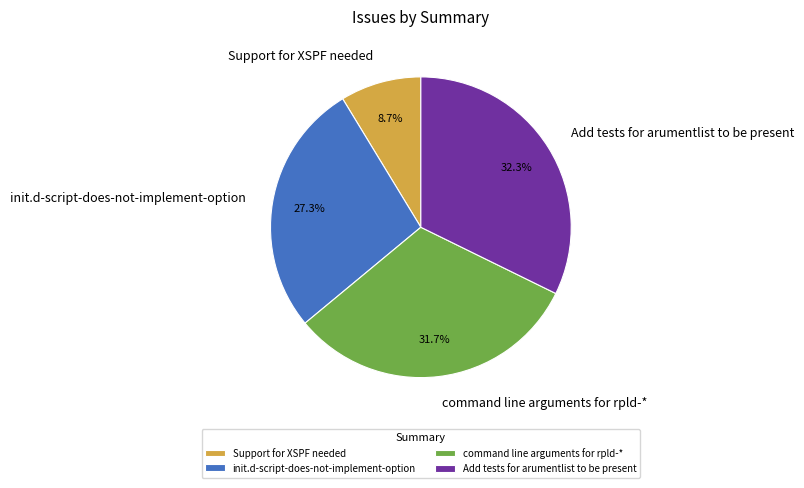

How many segments does this pie chart have?

4